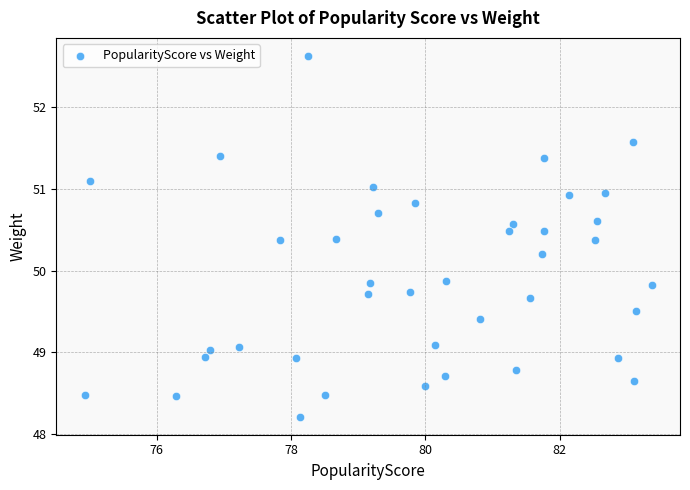

What is the range of X values (max minus min)?

8.4